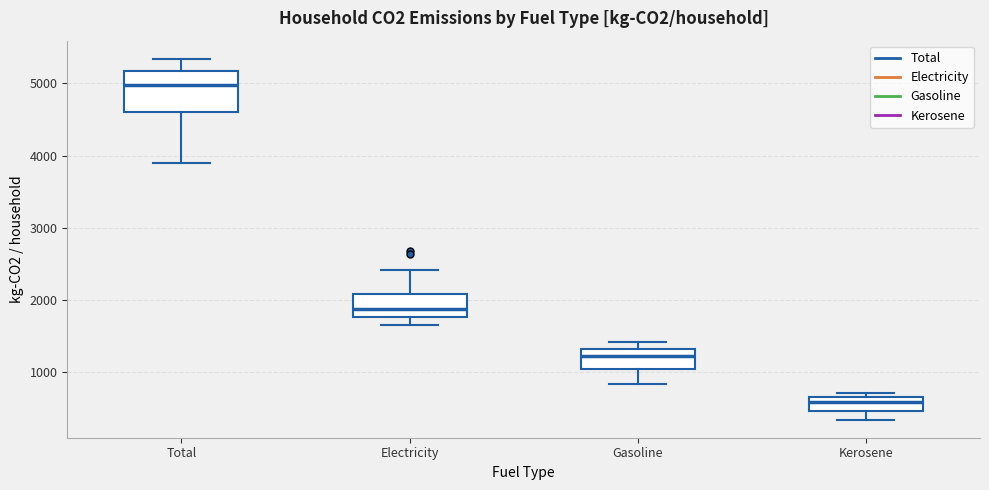

Reading left to right, transcribe this box plot: for each box, give where its median line is, the range the box spans, and where its two whiskers end, as read against the y-axis. The values are not printed on the chart, so give them approximately, as read against the axis.

Total: median 5000, box 4600 to 5200, whiskers 3900 to 5300
Electricity: median 1900, box 1800 to 2100, whiskers 1700 to 2400
Gasoline: median 1200, box 1000 to 1300, whiskers 800 to 1400
Kerosene: median 600, box 500 to 700, whiskers 300 to 700 (just above the box's upper edge)